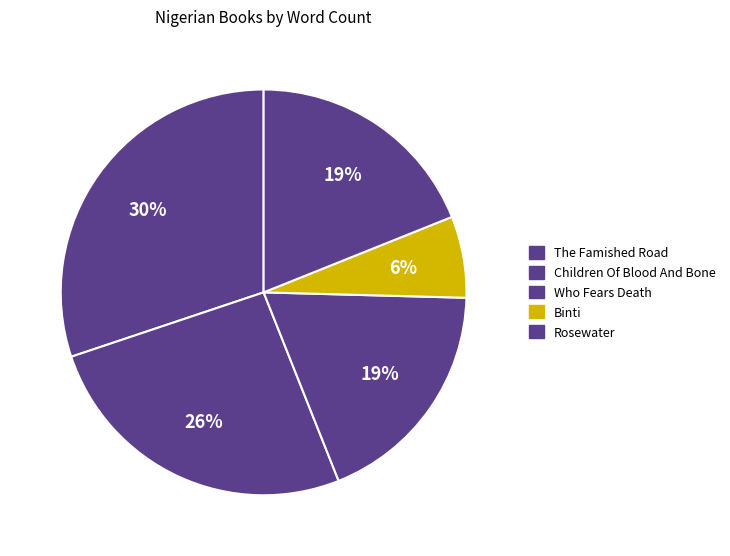

Is there any slice that represents more than half of the pie?

No